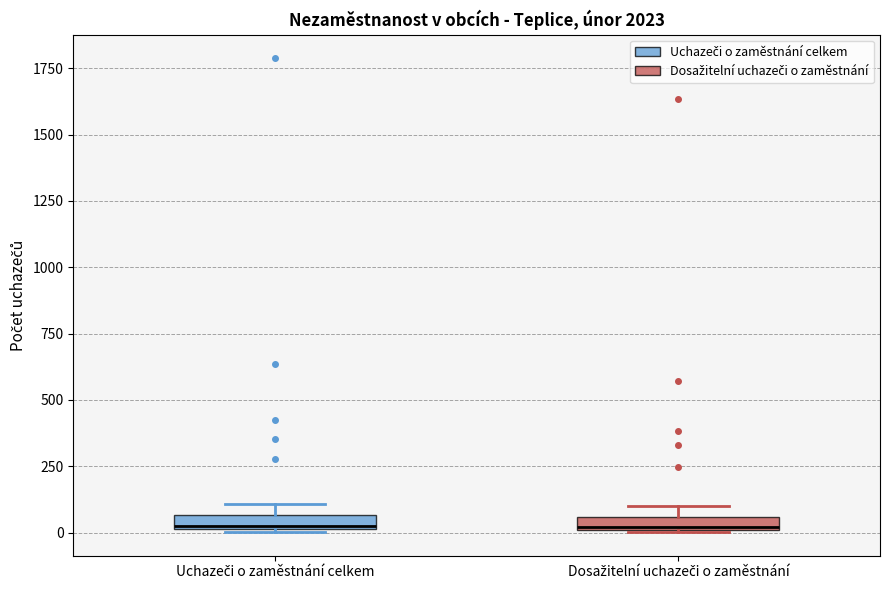

Where is the lower edge of the box for Uchazeči o zaměstnání celkem on the y-axis? The values are not printed on the chart, so give them approximately, as read against the axis.

0